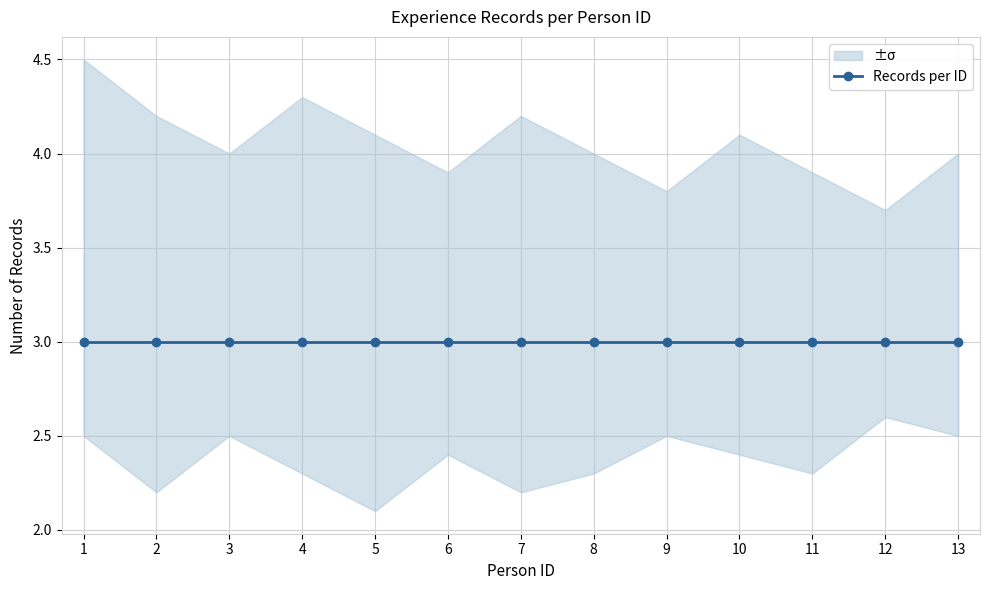

Which category has the highest value across all series?

1